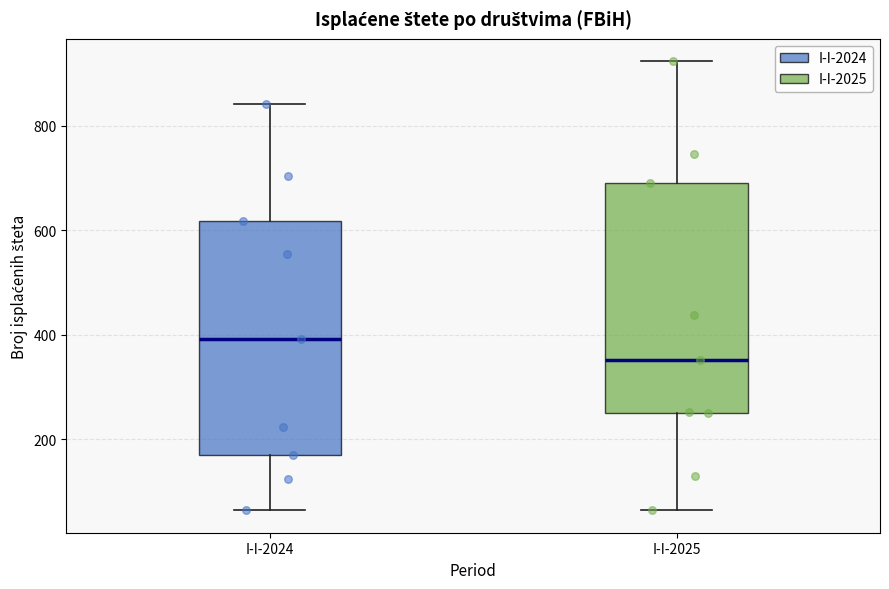

Reading left to right, transcribe this box plot: for each box, give where its median line is, the range the box spans, and where its two whiskers end, as read against the y-axis. The values are not printed on the chart, so give them approximately, as read against the axis.

I-I-2024: median 400, box 180 to 620, whiskers 60 to 840
I-I-2025: median 360, box 260 to 700, whiskers 60 to 920